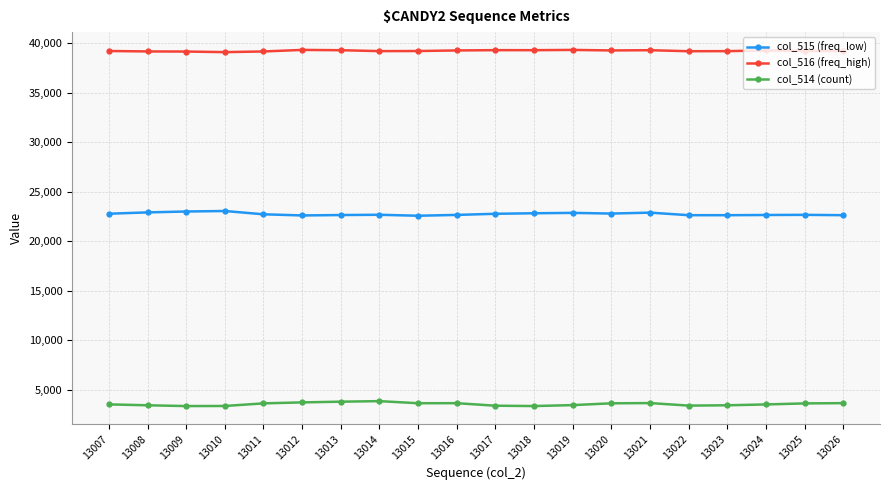

Count the number of categories in the chart.

20